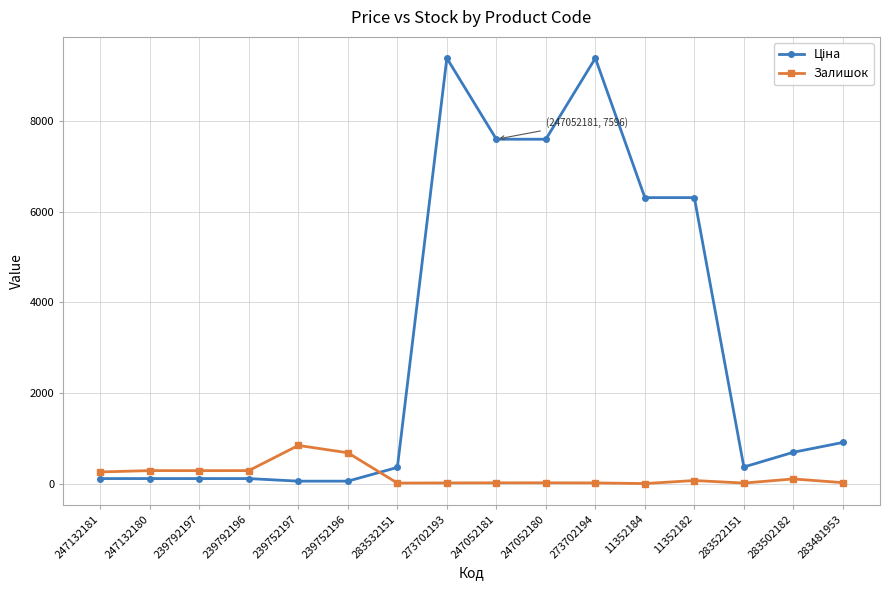

What is the sum of all Залишок values?

2969.0